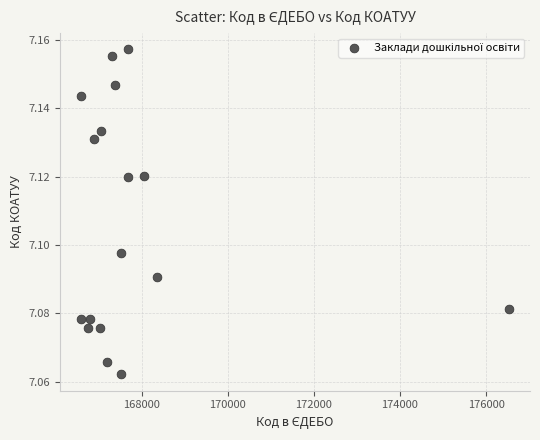

What is the range of X values (max minus min)?

9921.2